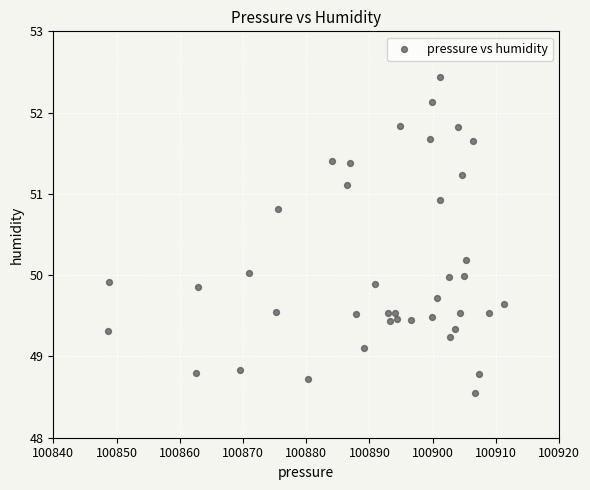

What is the range of X values (max minus min)?

62.6